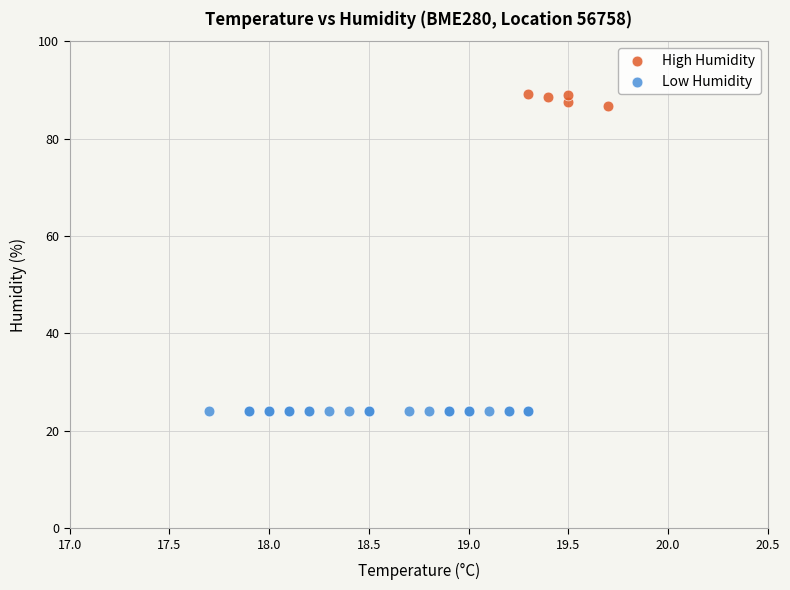

Which series contains the lowest Y value?

Low Humidity